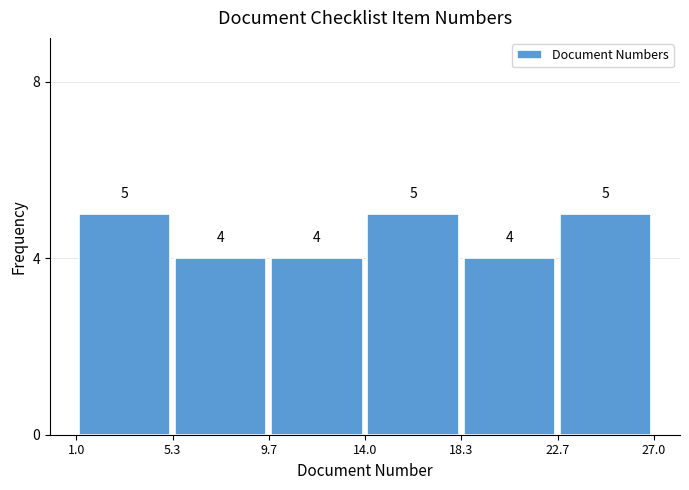

Reading left to right, transcribe this chart: for each bar, give the range it covers on the x-axis and its height.

1.0 to 5.3: 5
5.3 to 9.7: 4
9.7 to 14.0: 4
14.0 to 18.3: 5
18.3 to 22.7: 4
22.7 to 27.0: 5